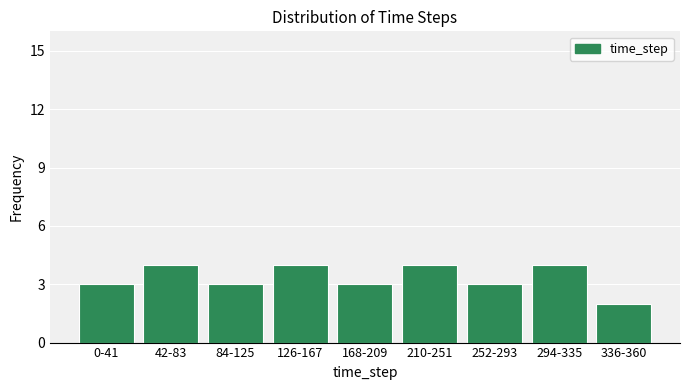

Reading left to right, what are all the values shown in this chart?

3	4	3	4	3	4	3	4	2